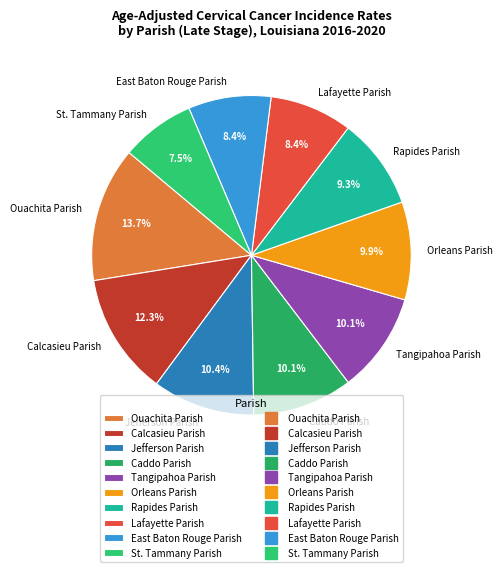

What is the smallest slice in the pie chart?

St. Tammany Parish